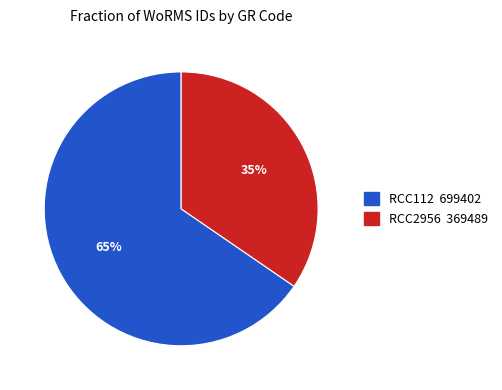

Is there a majority slice in this chart?

Yes